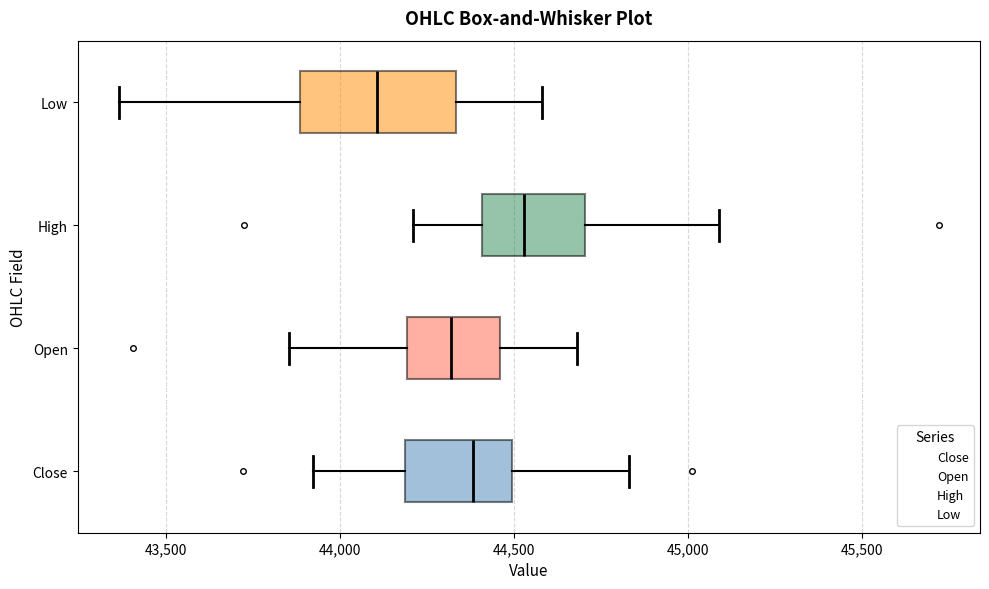

Reading bottom to top, transcribe this box plot: for each box, give where its median line is, the range the box spans, and where its two whiskers end, as read against the x-axis. The values are not printed on the chart, so give them approximately, as read against the axis.

Close: median 44400, box 44200 to 44500, whiskers 43900 to 44850
Open: median 44300, box 44200 to 44450, whiskers 43850 to 44700
High: median 44550, box 44400 to 44700, whiskers 44200 to 45100
Low: median 44100, box 43900 to 44350, whiskers 43350 to 44600